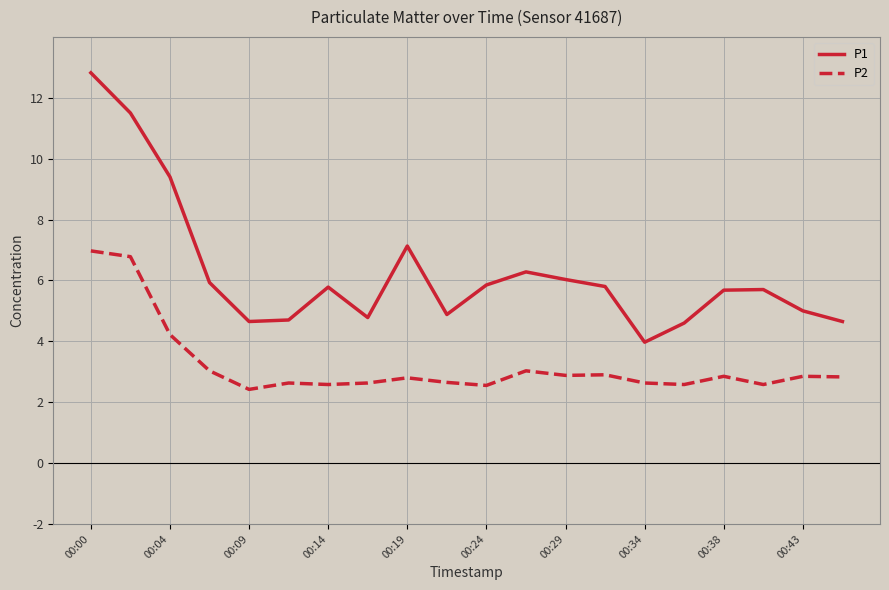

List the series in order of their overall mean, lowest first.

P2, P1